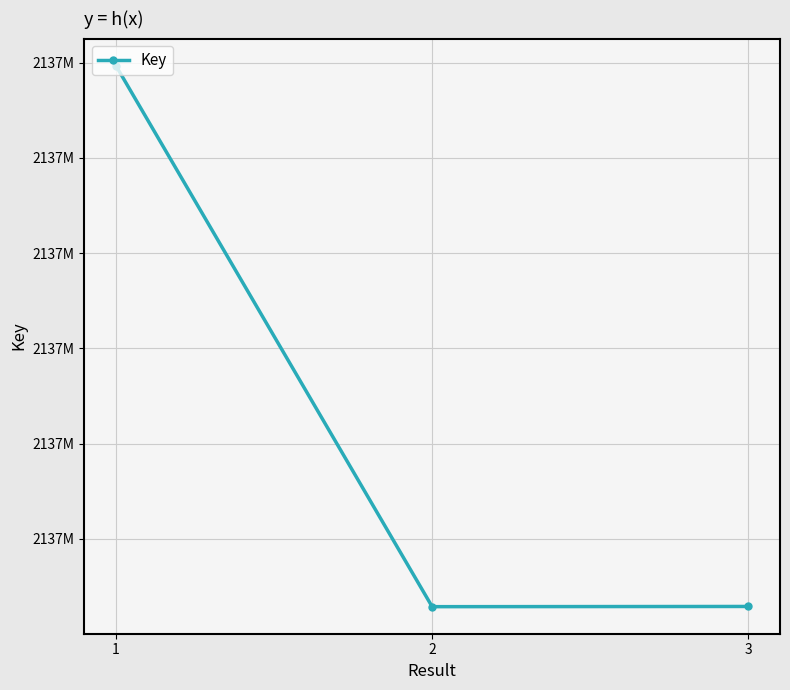

True or false: the data shows 3456033605 at 3.

False